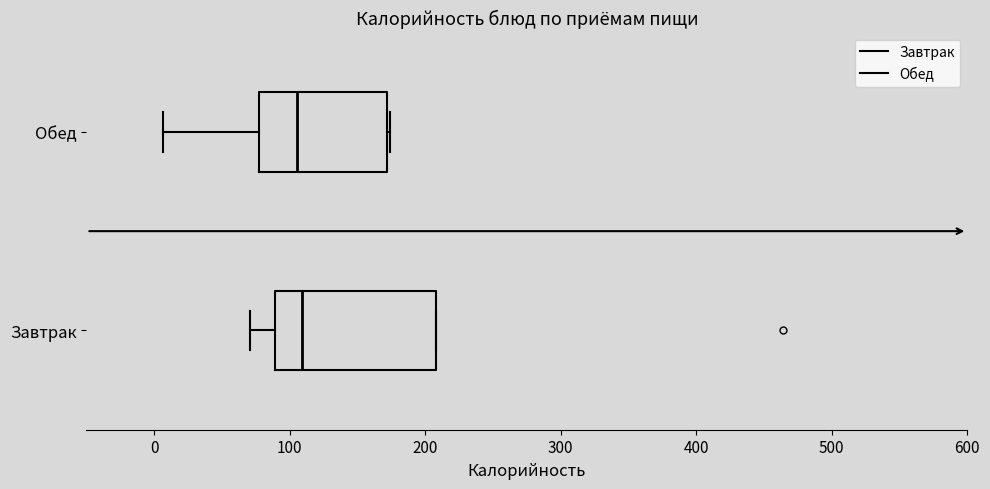

Which box is the widest, from its left edge to its right edge?

Завтрак